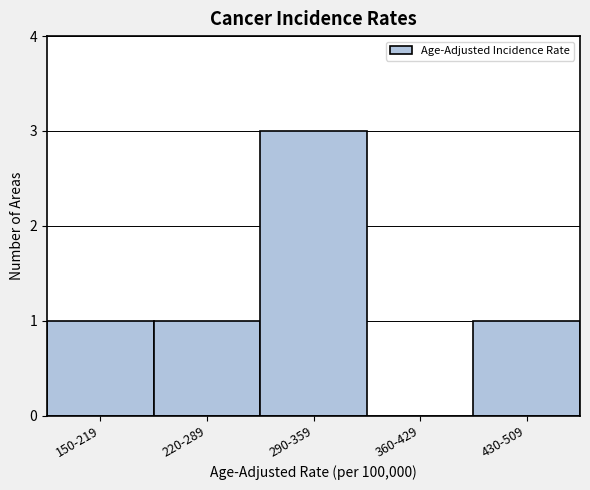

Reading right to left, extract all data points from this chart.

430-509=1	360-429=0	290-359=3	220-289=1	150-219=1